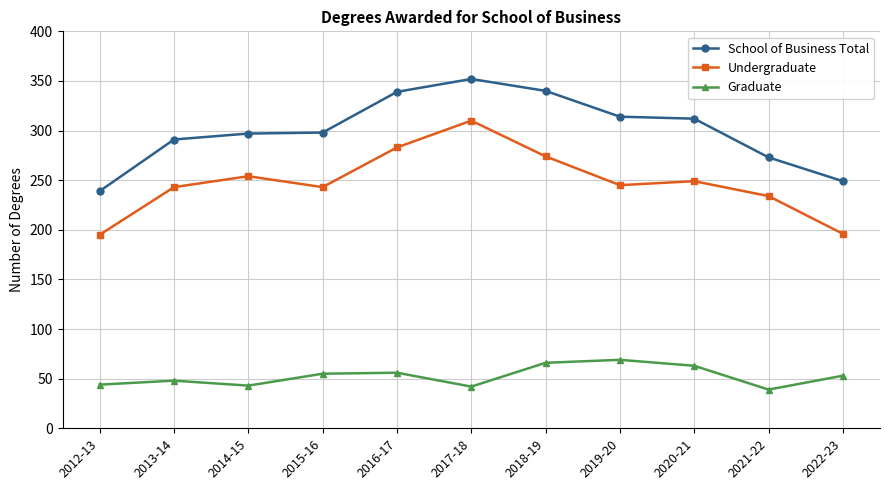

What is the average value of the School of Business Total series?

300